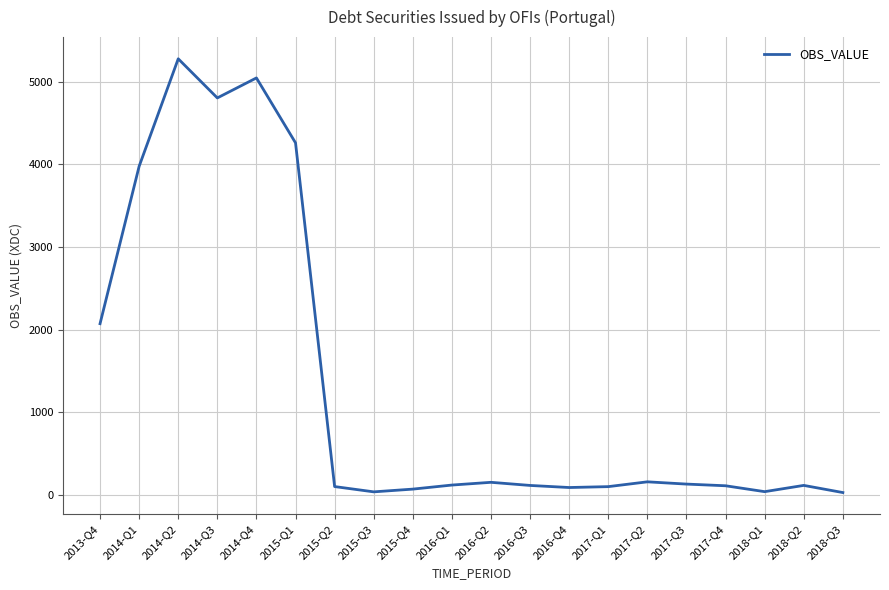

What is the greatest value displayed?

5279.6